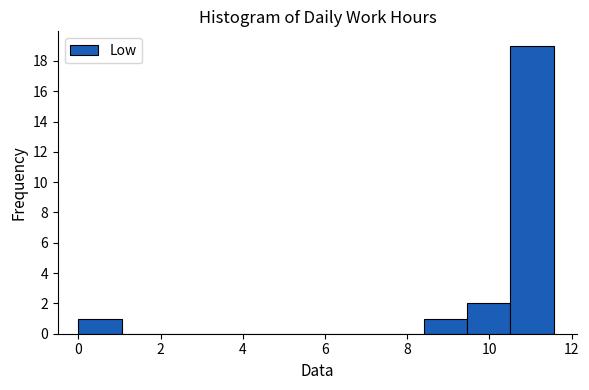

Over which range of the x-axis is the bar tallest?

10.6 to 11.6